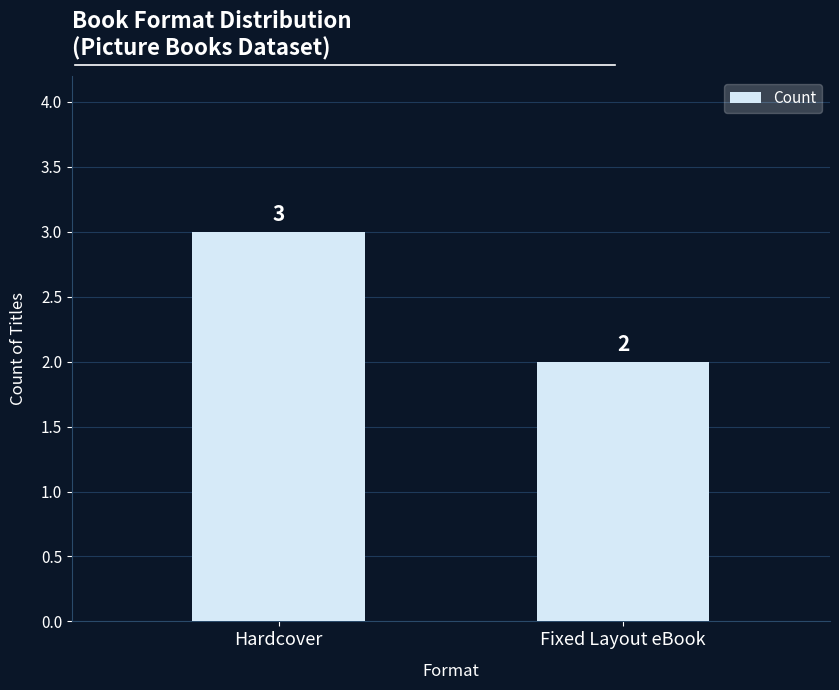

What is the label of the 2nd bar from the right?

Hardcover